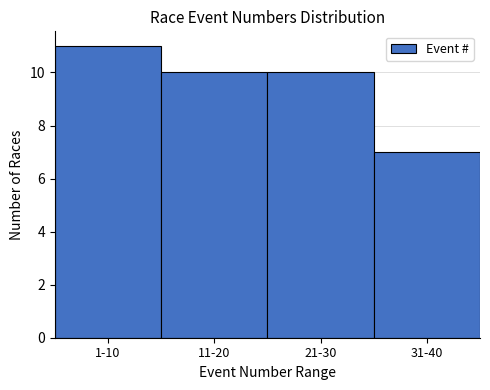

Reading left to right, extract all data points from this chart.

1-10=11	11-20=10	21-30=10	31-40=7